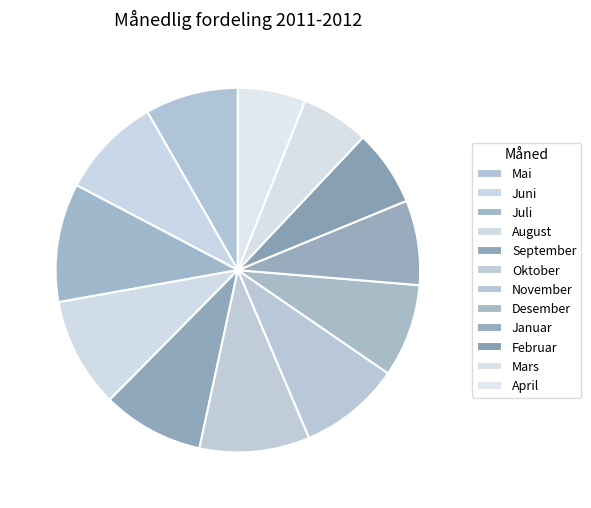

How many slices are in this pie chart?

12